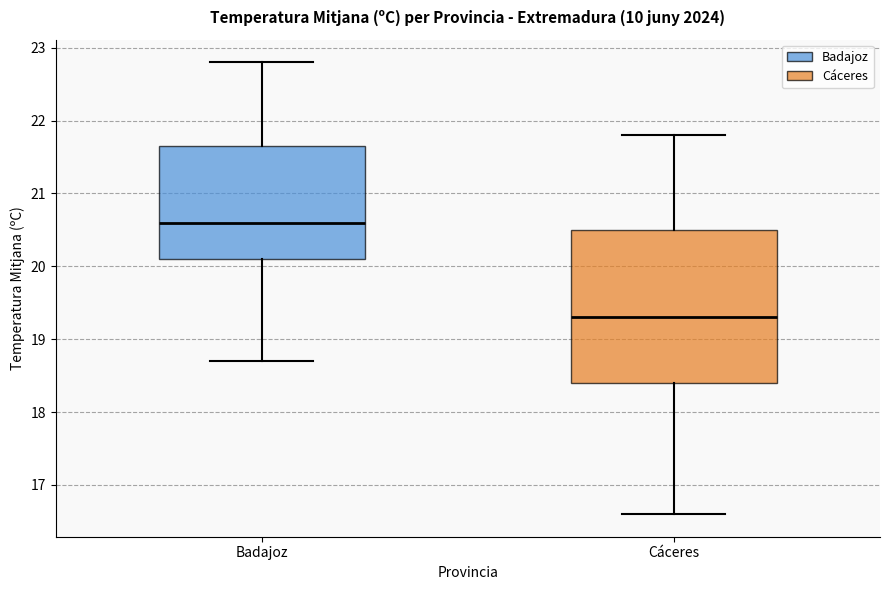

Reading left to right, read every box against the y-axis: the position of its median line, the range the box covers, and the ends of its whiskers. The values are not printed on the chart, so give them approximately, as read against the axis.

Badajoz: median 20.6, box 20.1 to 21.7, whiskers 18.7 to 22.8
Cáceres: median 19.3, box 18.4 to 20.5, whiskers 16.6 to 21.8